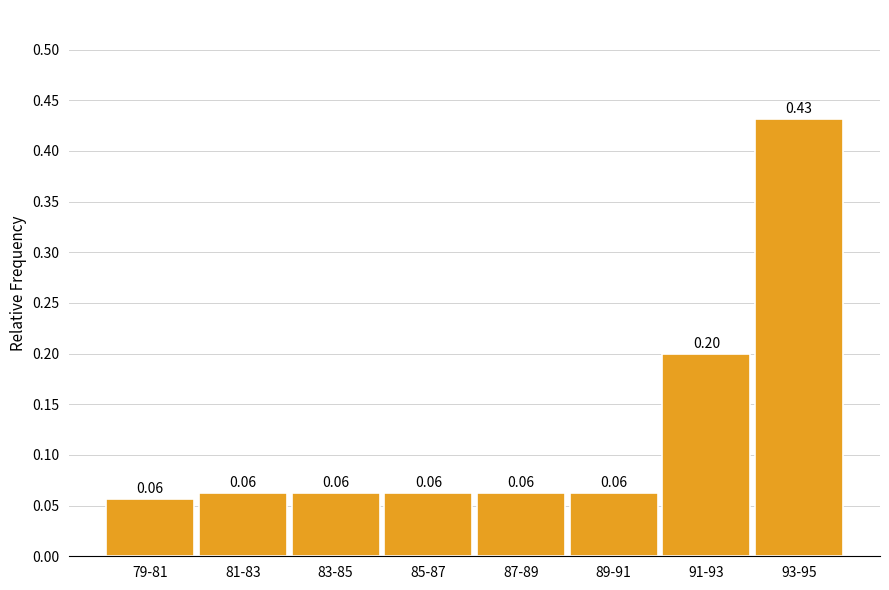

What is the sum of the values at 83-85 and 91-93?

0.3